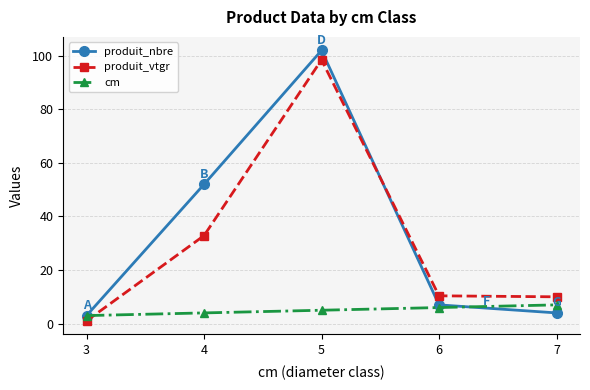

How many lines are shown in the chart?

3